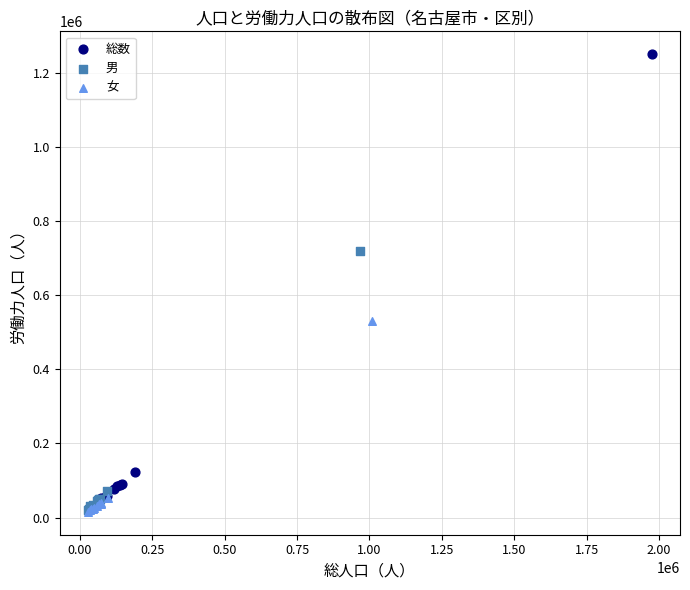

Which series has the widest spread of Y values?

総数